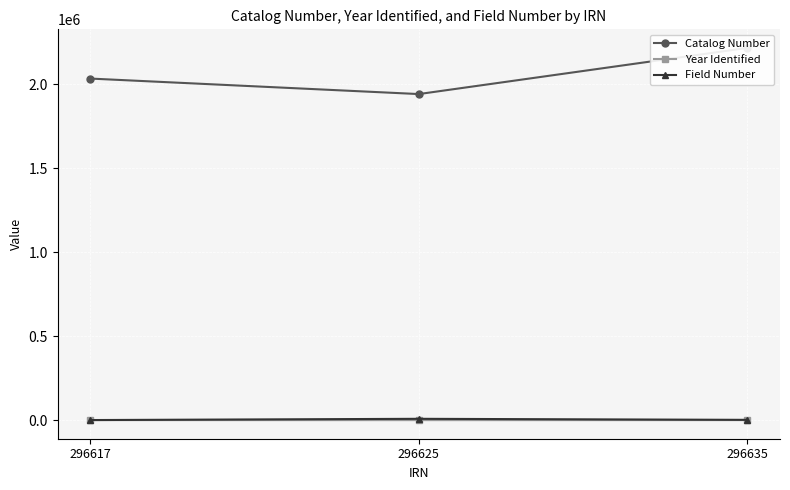

What is the sum of the Field Number values at 296617 and 296625?

12055